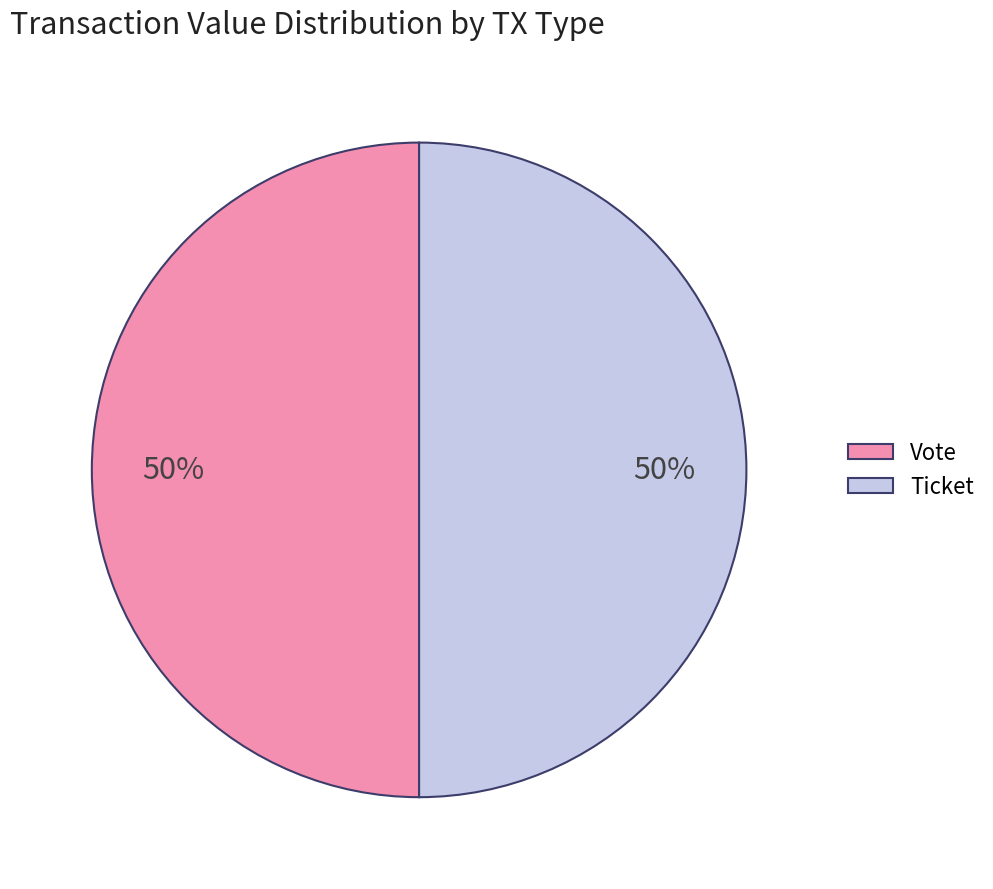

To the nearest percent, what percentage of the pie is Vote?

50%